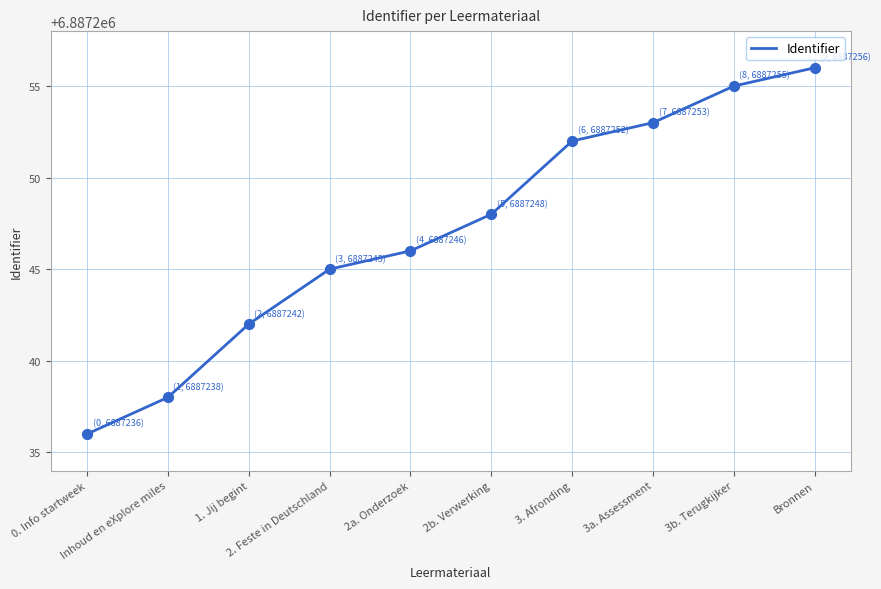

What is the change in value from 2b. Verwerking to 3b. Terugkijker?

+7